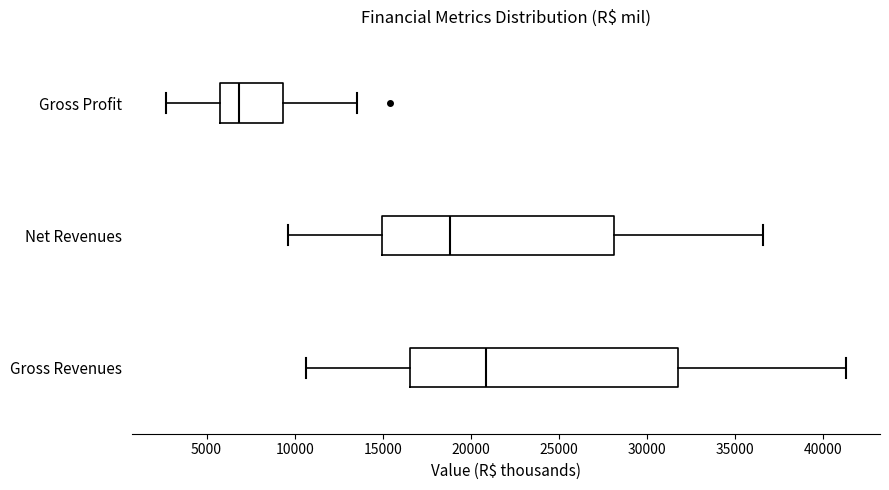

Which box is the widest, from its left edge to its right edge?

Gross Revenues